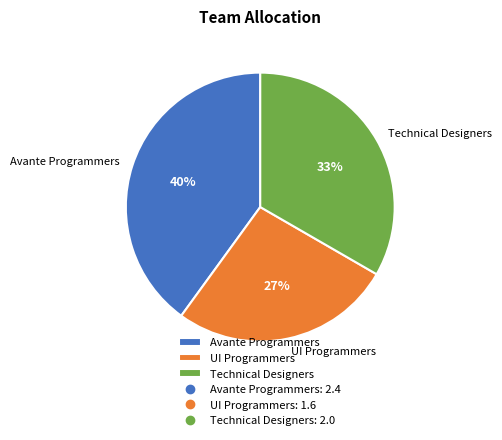

Does any single category account for the majority?

No